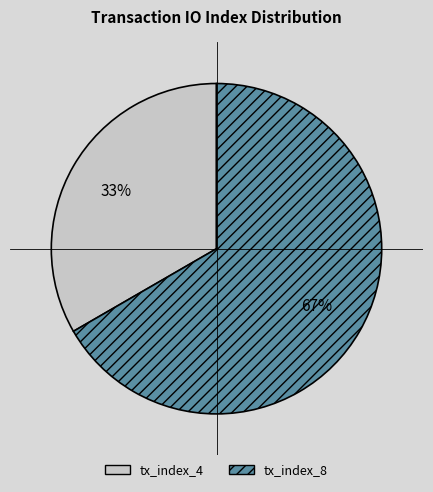

True or false: tx_index_8 accounts for 67% of the total.

True